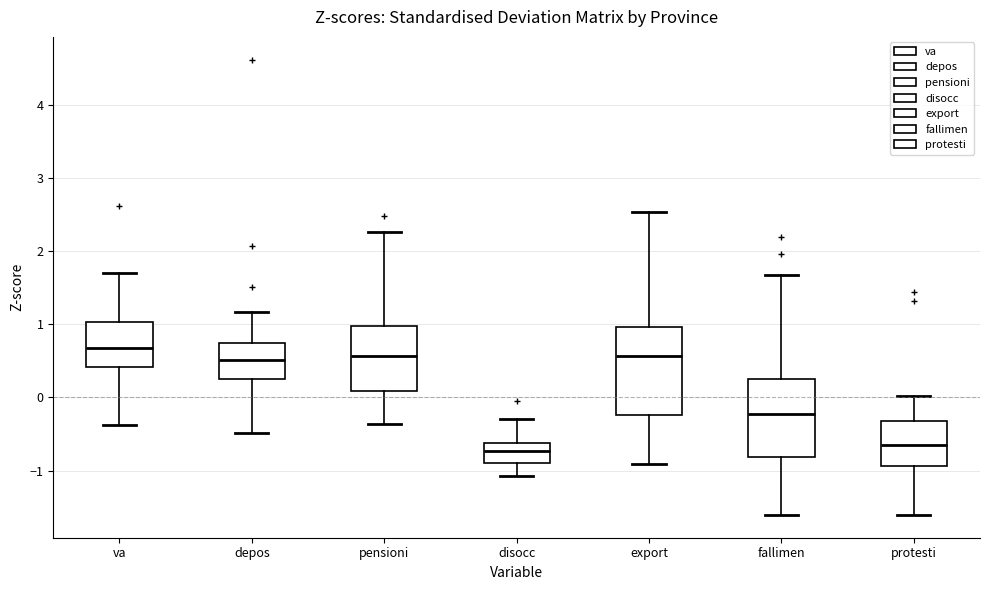

Comparing the boxes themselves (not the whiskers), which one is the tallest?

export